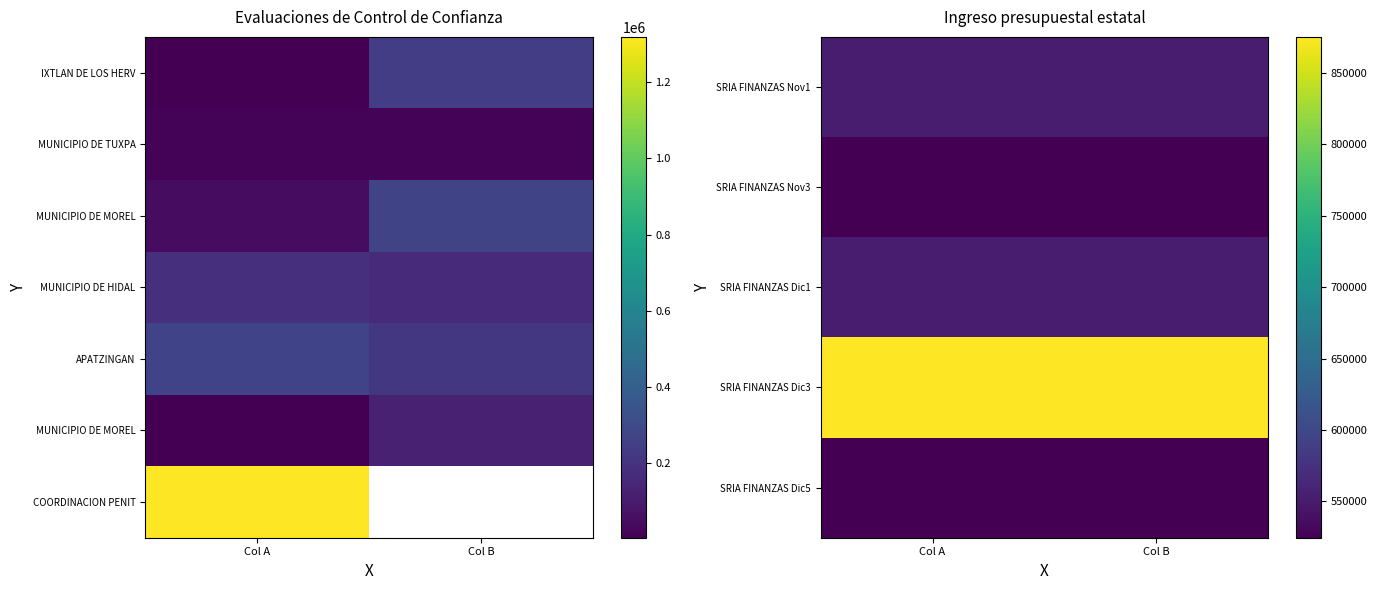

Read the SRIA FINANZAS Dic3 value at Col A.

875000.0